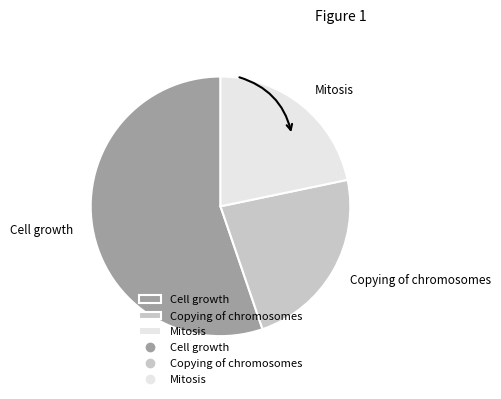

Combined, do Mitosis and Copying of chromosomes account for over 50%?

No